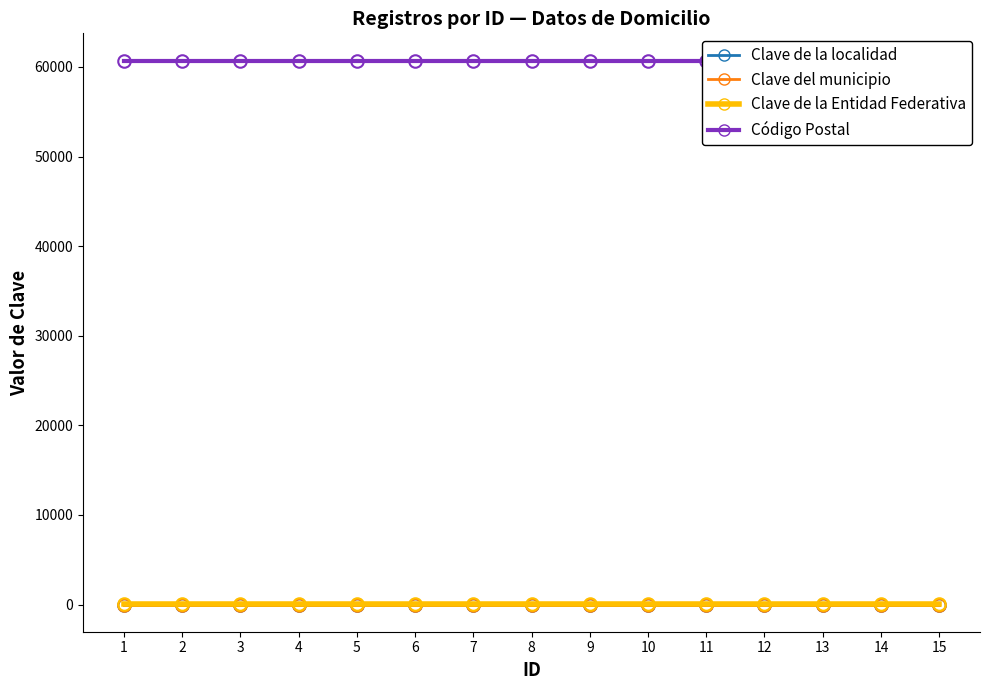

At which category is the sum across all series the highest?

1